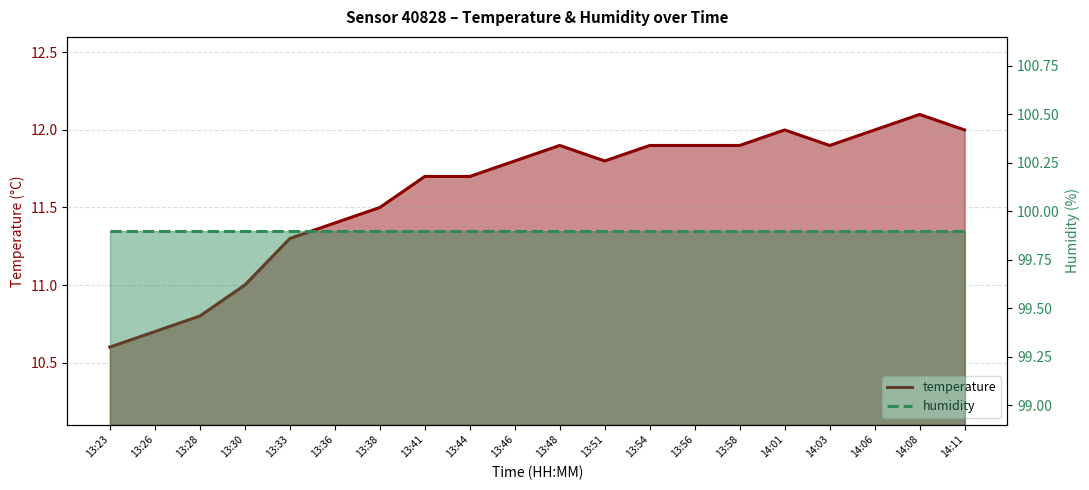

List the series in order of their overall mean, highest first.

humidity, temperature